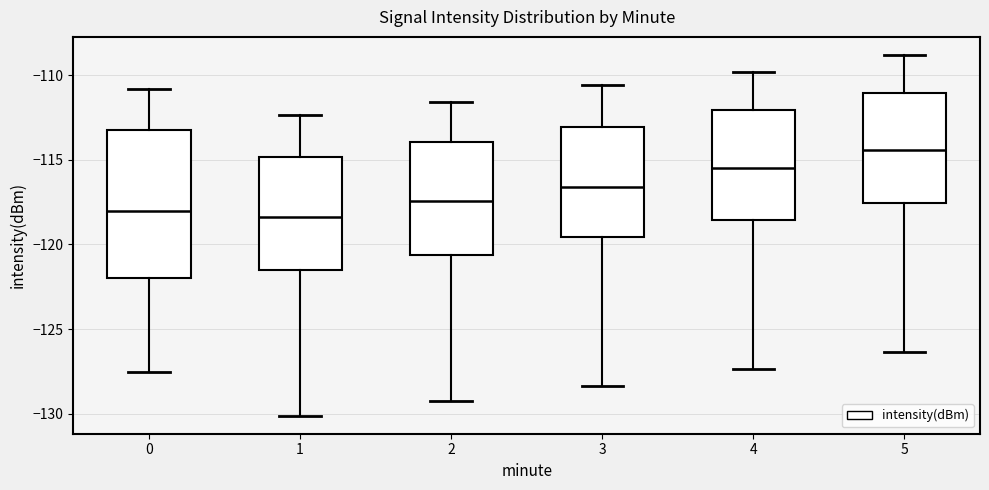

Which box is the tallest, from its lower edge to its upper edge?

0